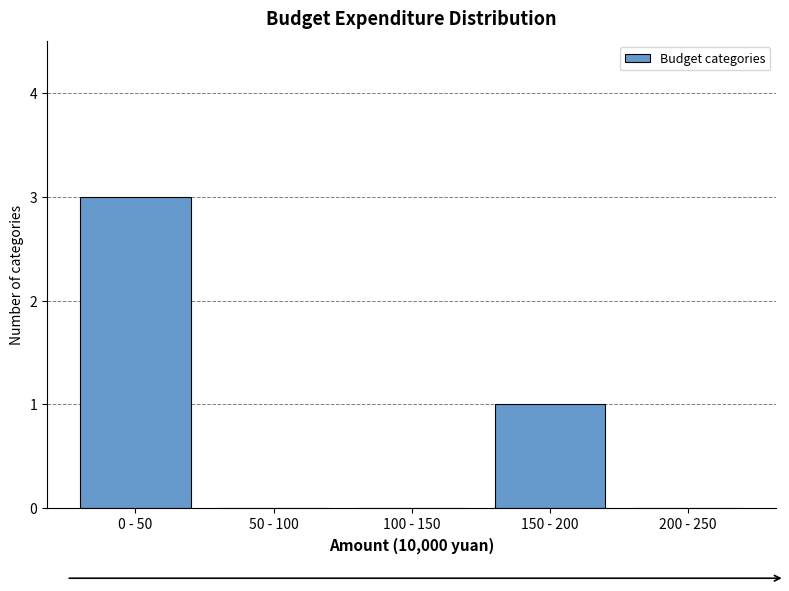

Reading left to right, extract all data points from this chart.

0 - 50=3	50 - 100=0	100 - 150=0	150 - 200=1	200 - 250=0